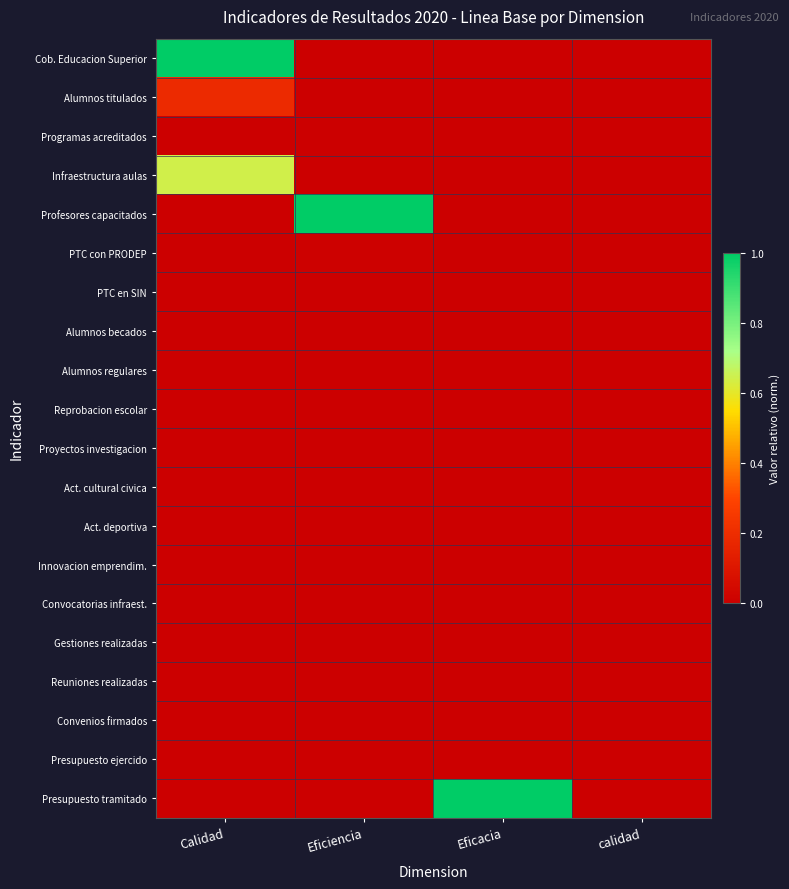

Which has a higher value, Eficacia or Calidad?

Calidad